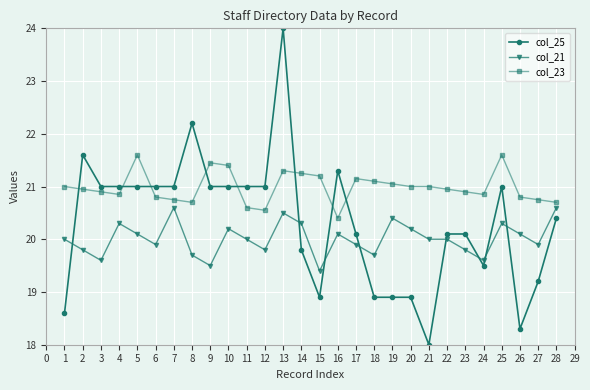

What is the average value of the col_21 series?

20.0